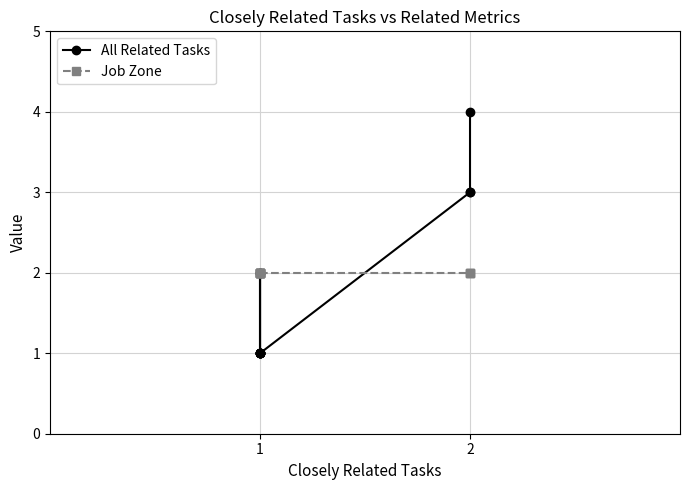

True or false: Job Zone and All Related Tasks intersect in this chart.

True